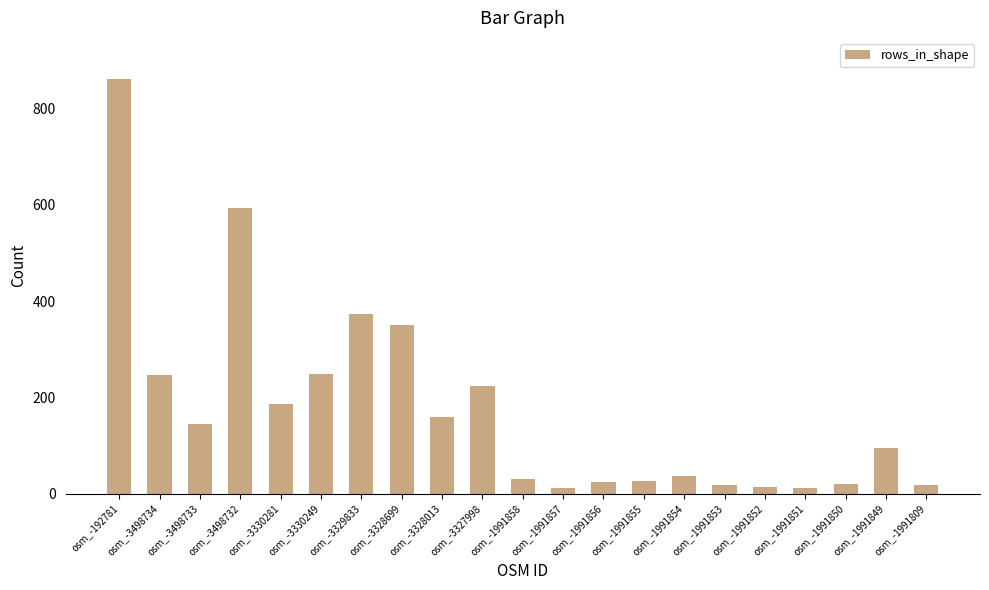

What is the sum of the values at osm_-3498734 and osm_-3329833?

621